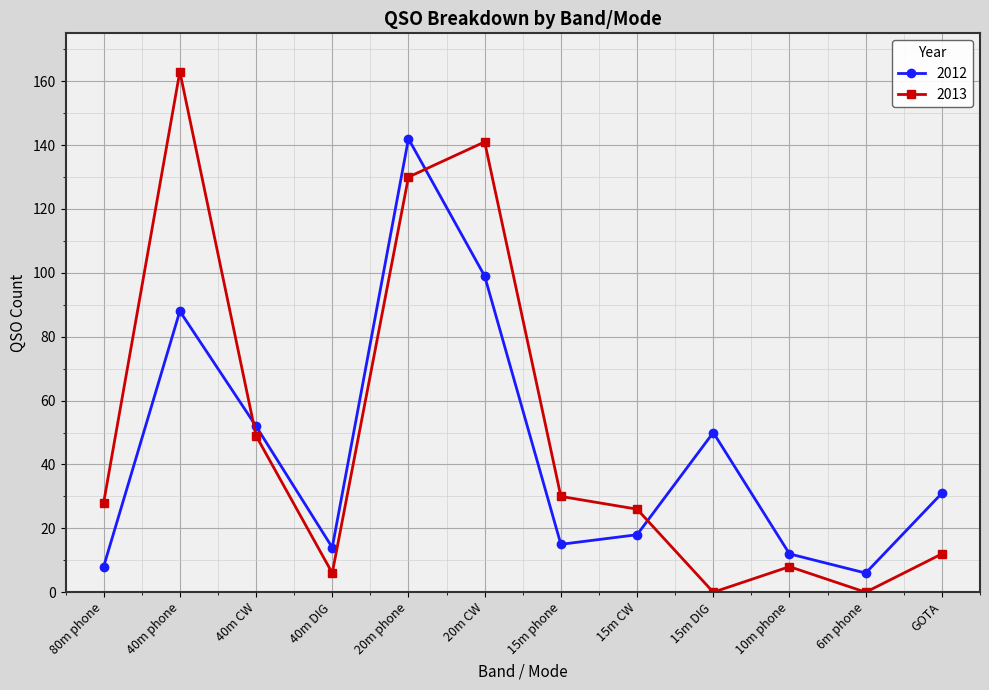

What are all the series names shown in the legend?

2012, 2013